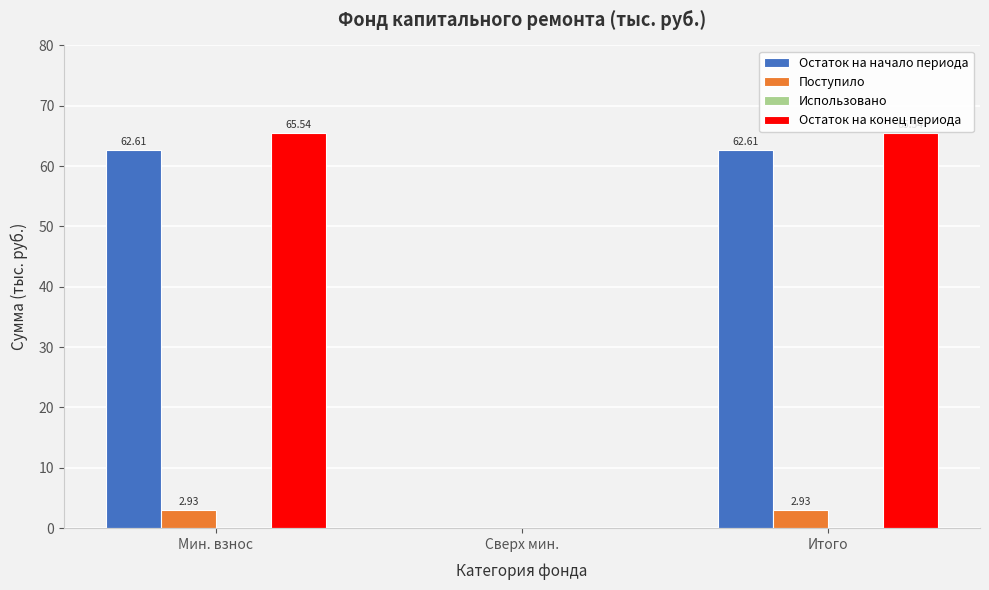

What is the sum of the Остаток на конец периода values at Мин. взнос and Сверх мин.?

65.5